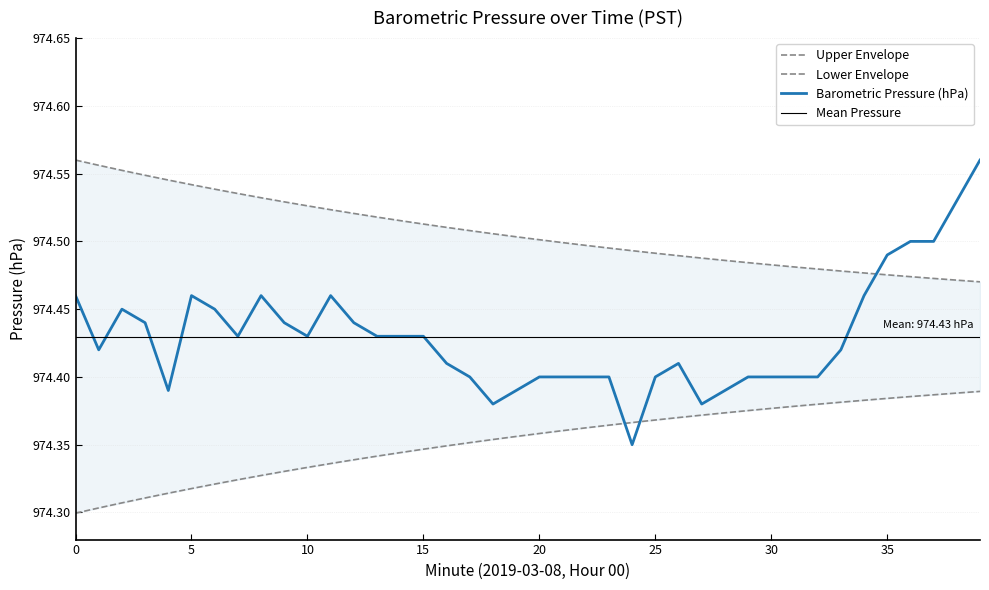

The chart shows a value of 974.5 at 6. True or false?

True